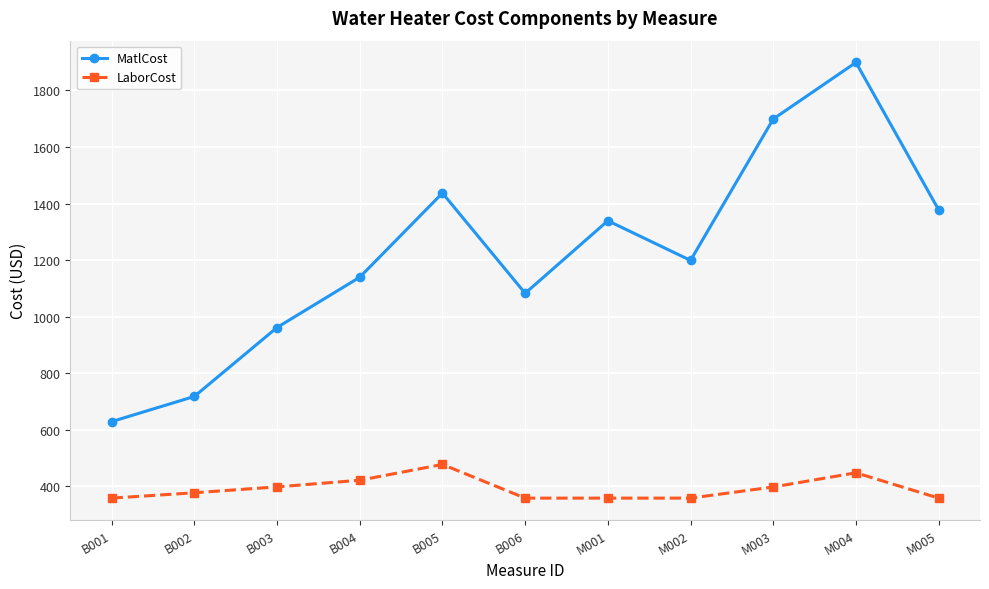

True or false: LaborCost and MatlCost cross at least once.

False